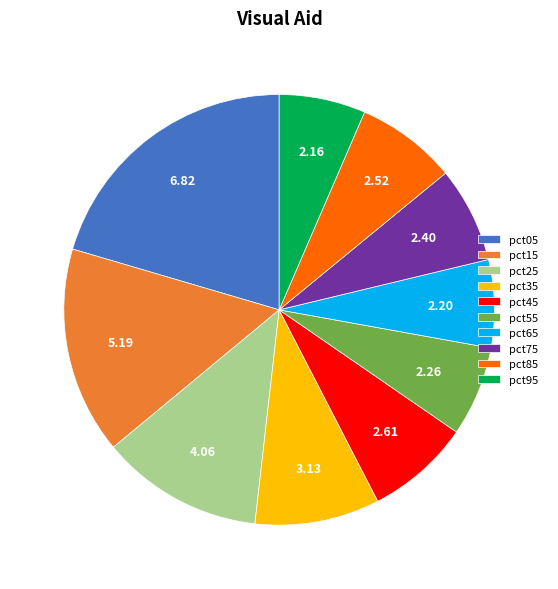

Between pct15 and pct95, which is larger?

pct15